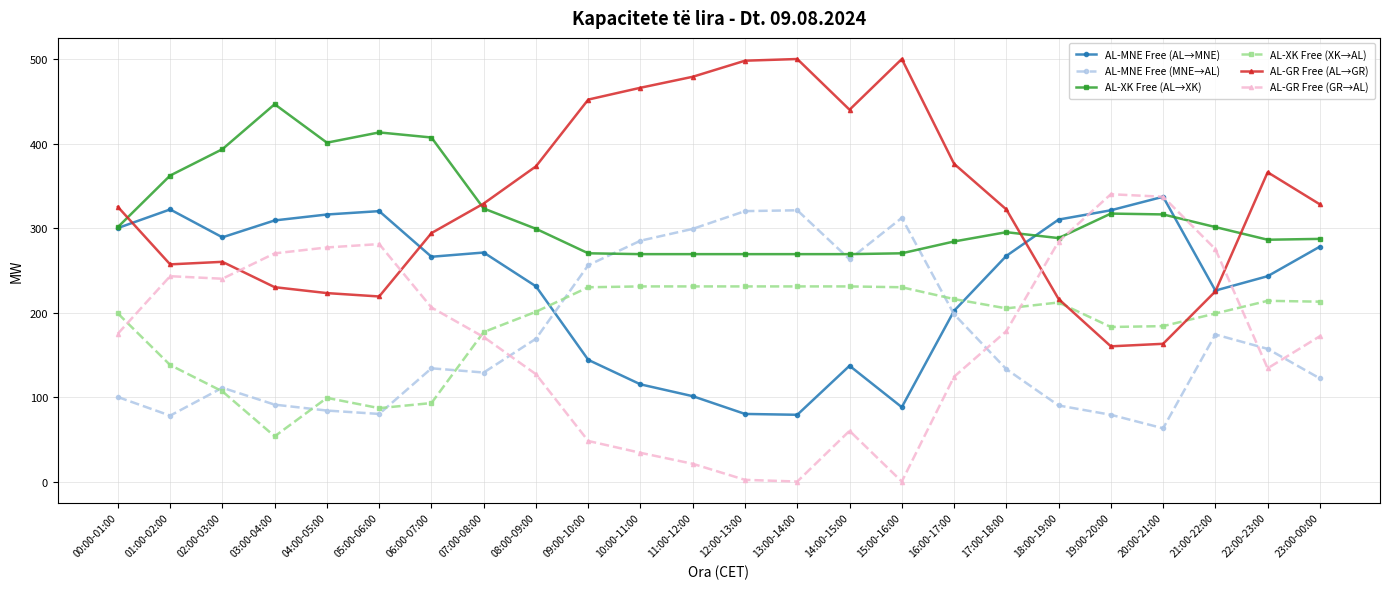

What is the difference between the highest and lowest values at 11:00-12:00?

458.0